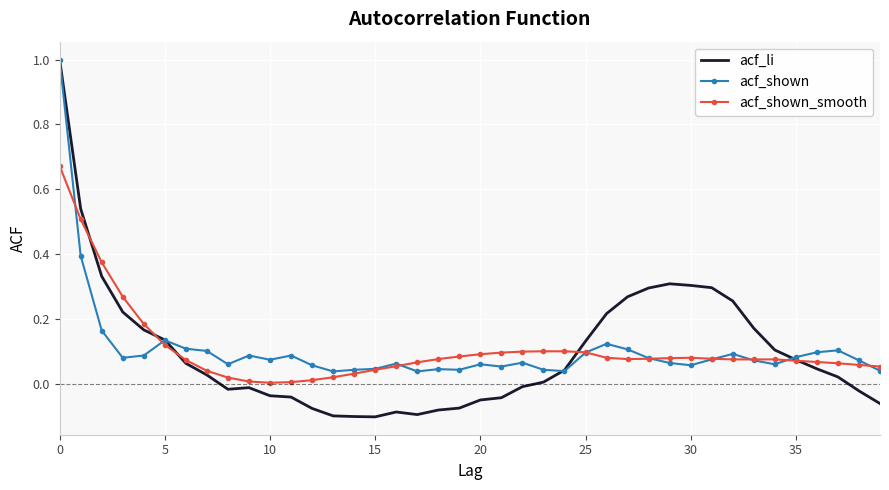

What is the difference between the second highest and minimum values in the acf_li series?

0.6